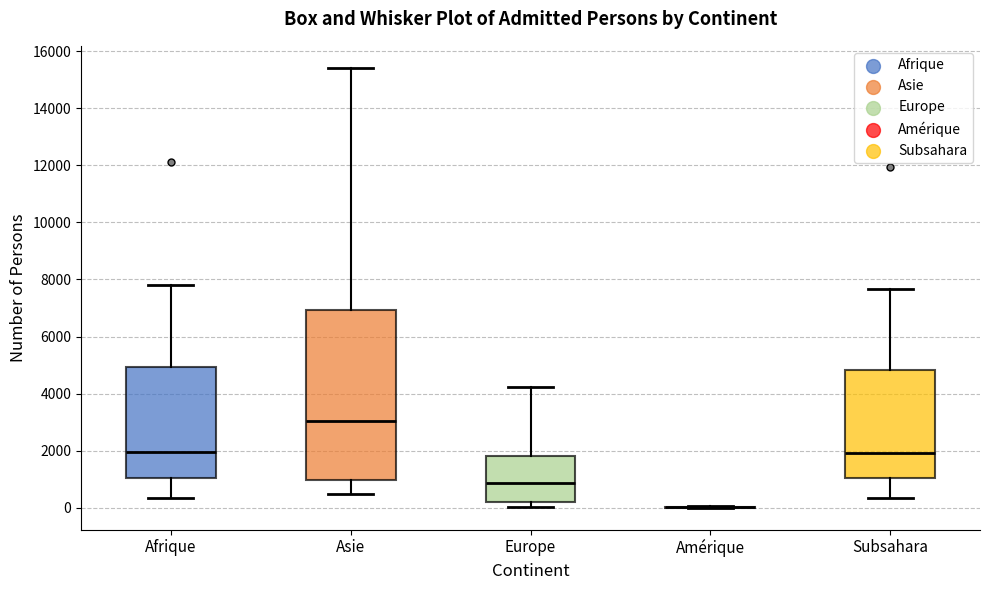

Where is the upper edge of the box for Europe on the y-axis? The values are not printed on the chart, so give them approximately, as read against the axis.

1800